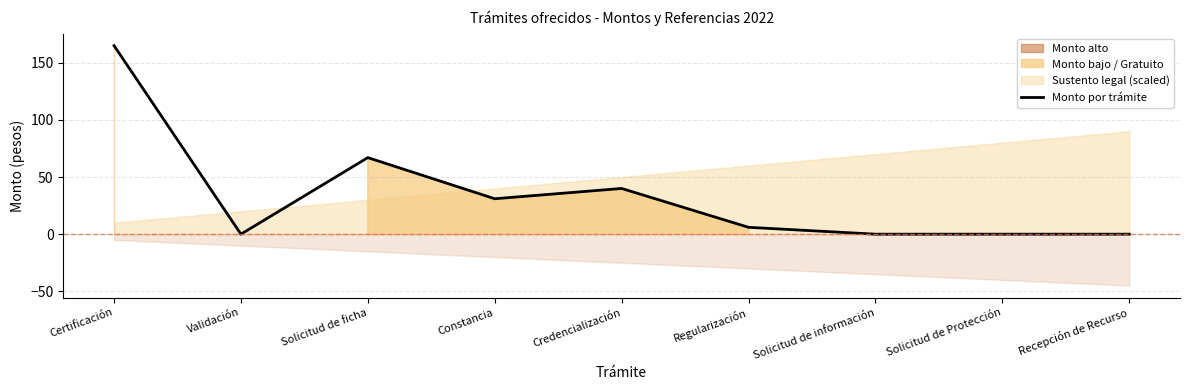

Rank the categories by value from highest to lowest.

Certificación, Solicitud de ficha, Credencialización, Constancia, Regularización, Validación, Solicitud de información, Solicitud de Protección, Recepción de Recurso